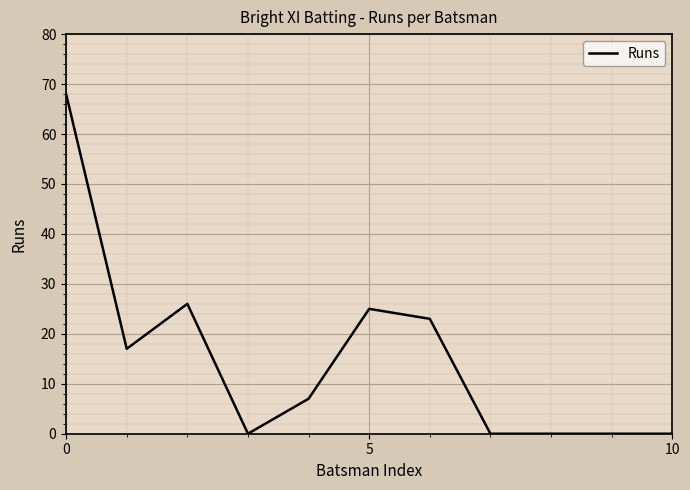

What is the difference between the maximum and minimum values?

68